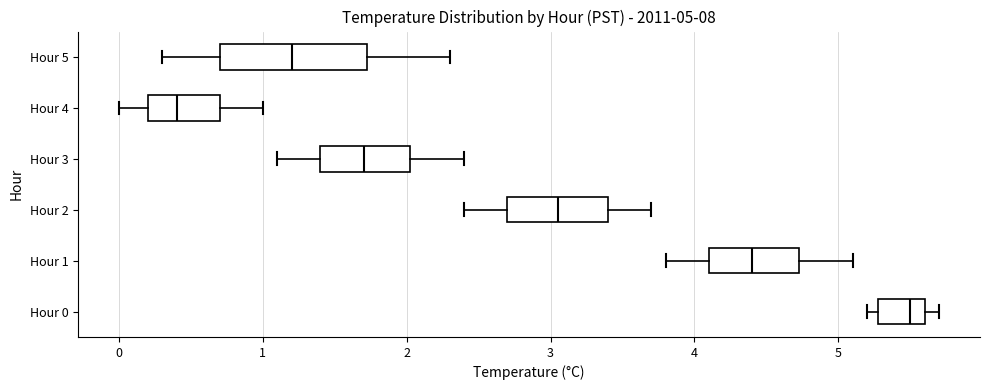

Comparing the boxes themselves (not the whiskers), which one is the widest?

Hour 5